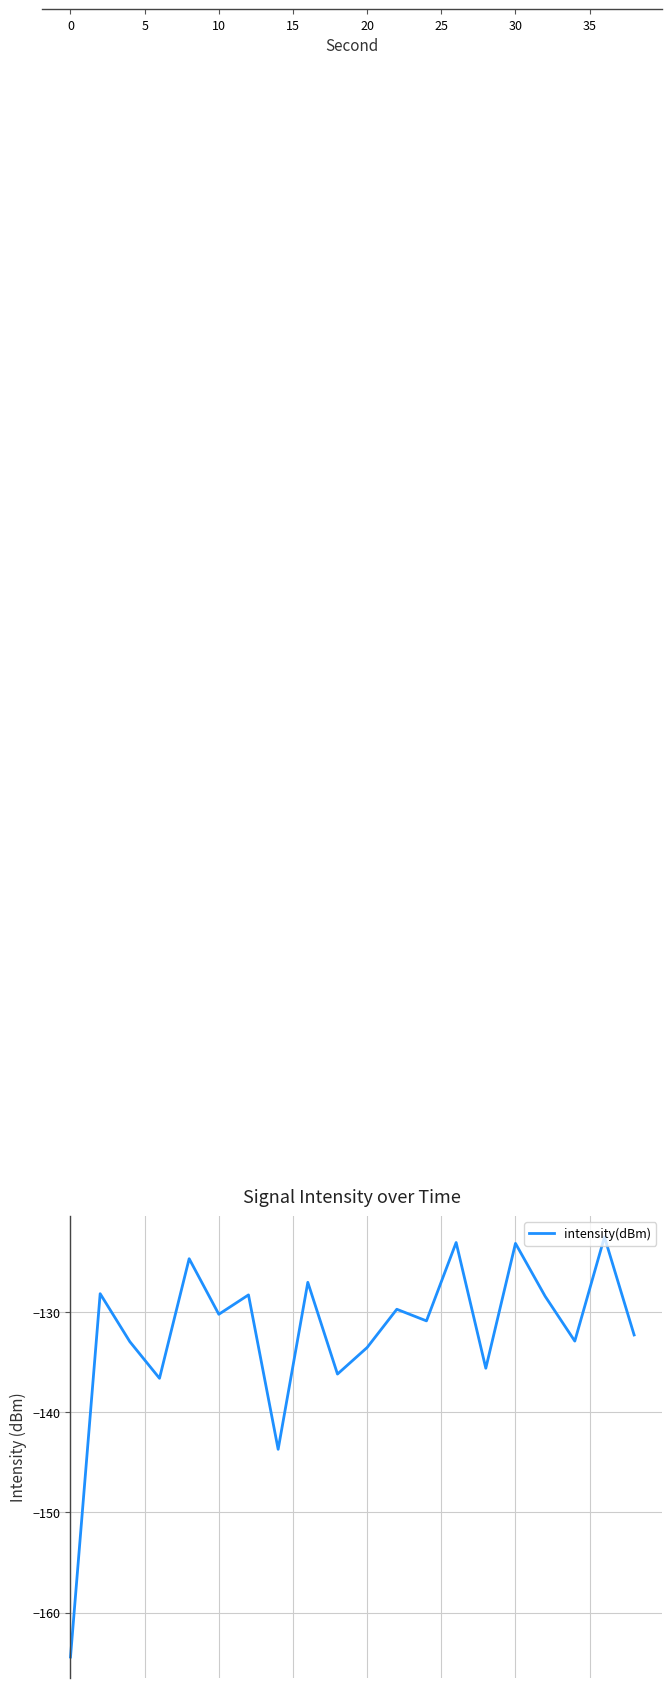

What is the greatest value displayed?

-122.5